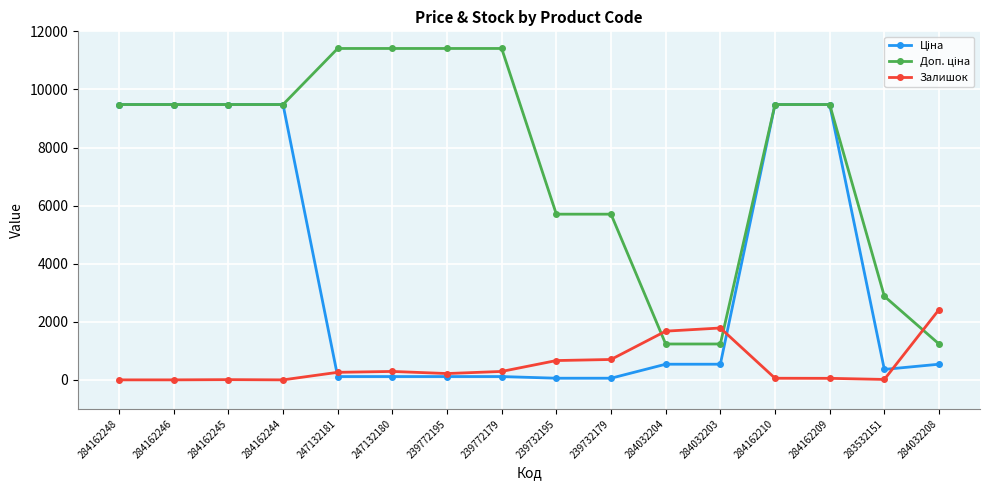

What is the maximum value for Залишок?

2419.0